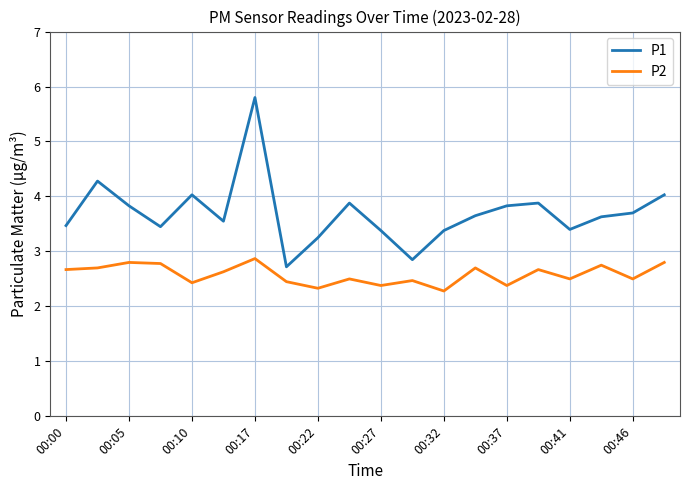

What is the sum of all P2 values?

51.6